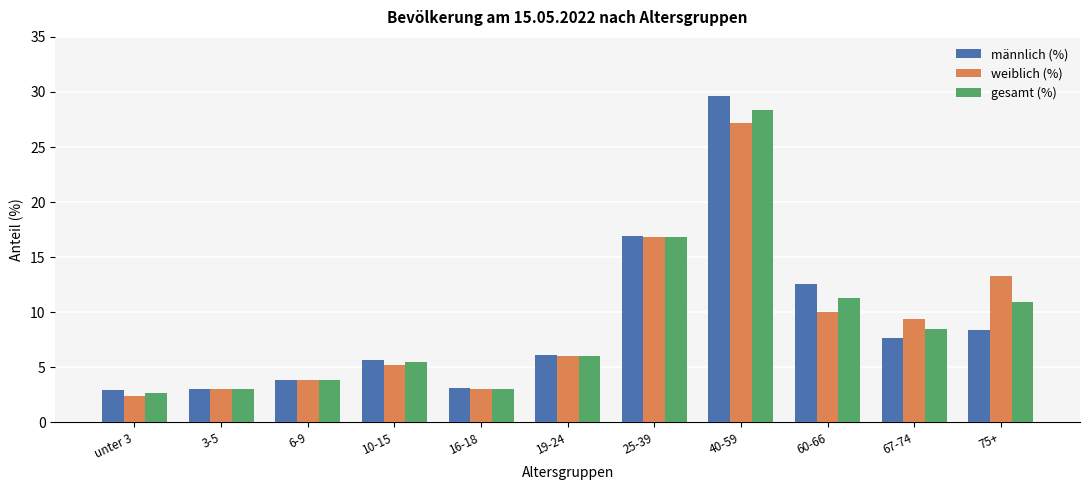

The männlich (%) series shows 6.3 at 6-9. True or false?

False